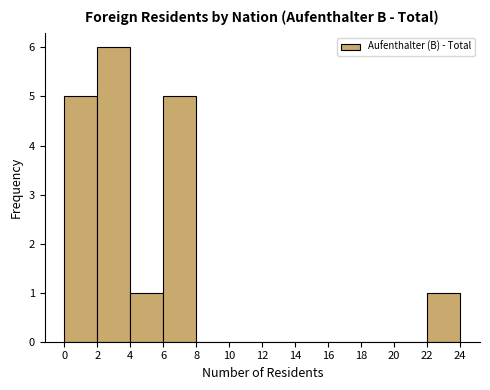

Reading left to right, list every bar in this chart as the range it spans on the x-axis followed by its height. The values are not printed on the chart, so give them approximately, as read against the axis.

0 to 2: 5
2 to 4: 6
4 to 6: 1
6 to 8: 5
8 to 10: 0
10 to 12: 0
12 to 14: 0
14 to 16: 0
16 to 18: 0
18 to 20: 0
20 to 22: 0
22 to 24: 1